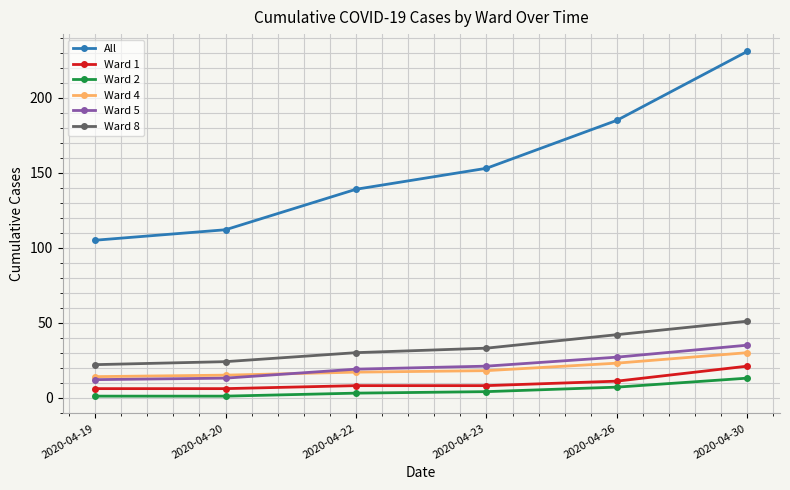

What is the difference between the maximum and minimum values in the Ward 5 series?

23